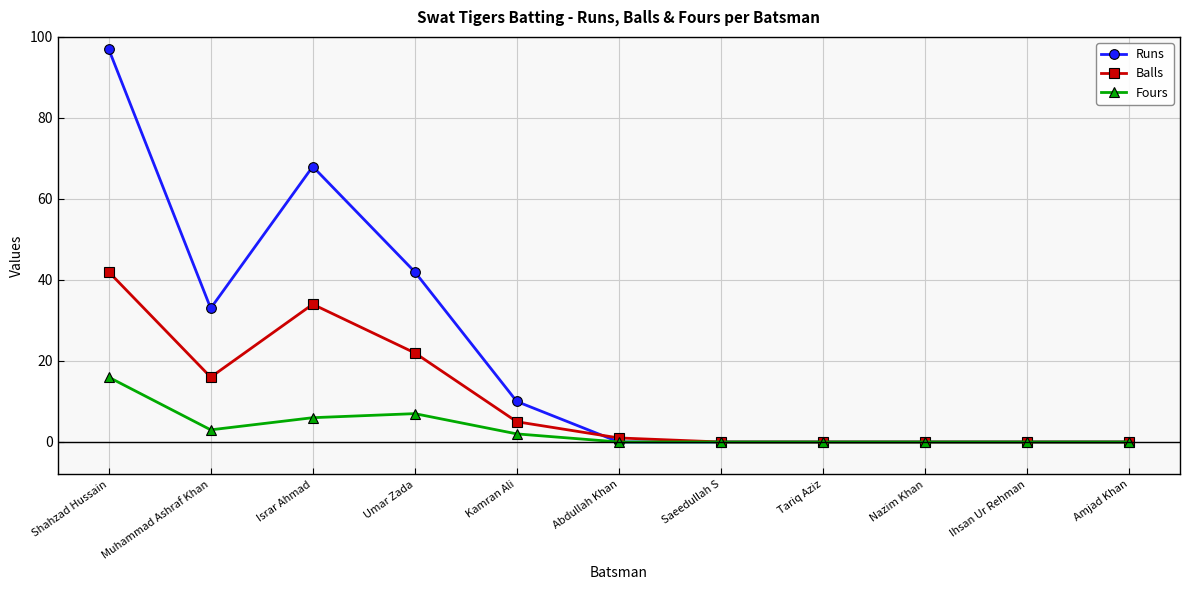

List the series in order of their peak value, lowest first.

Fours, Balls, Runs